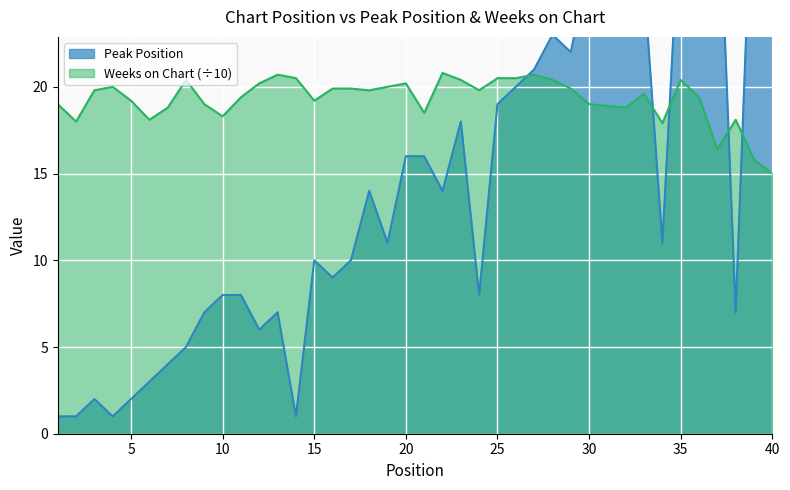

How many intersections are there between Weeks on Chart and Peak Position?

5